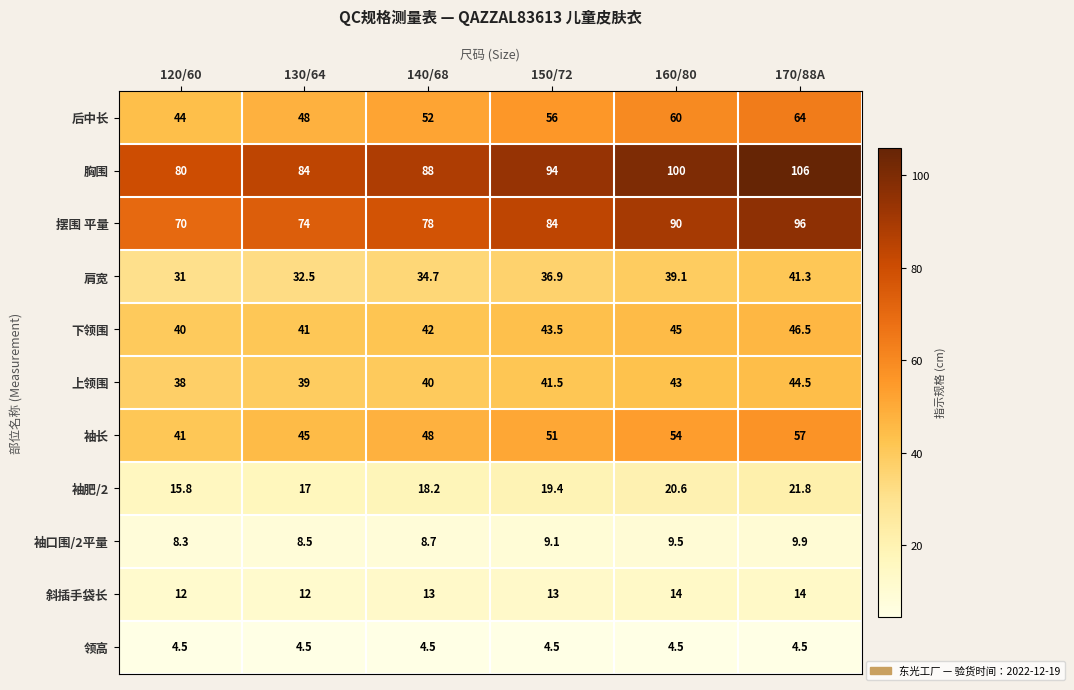

What is the approximate value of 袖长 at 150/72?

51.0